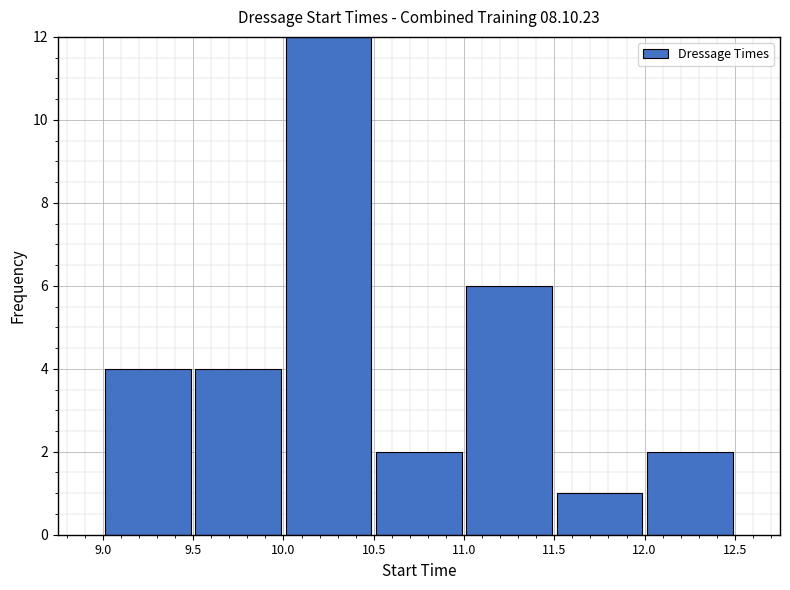

Reading left to right, transcribe this chart: for each bar, give the range it covers on the x-axis and its height. The values are not printed on the chart, so give them approximately, as read against the axis.

9.0 to 9.5: 4
9.5 to 10.0: 4
10.0 to 10.5: 12
10.5 to 11.0: 2
11.0 to 11.5: 6
11.5 to 12.0: 1
12.0 to 12.5: 2